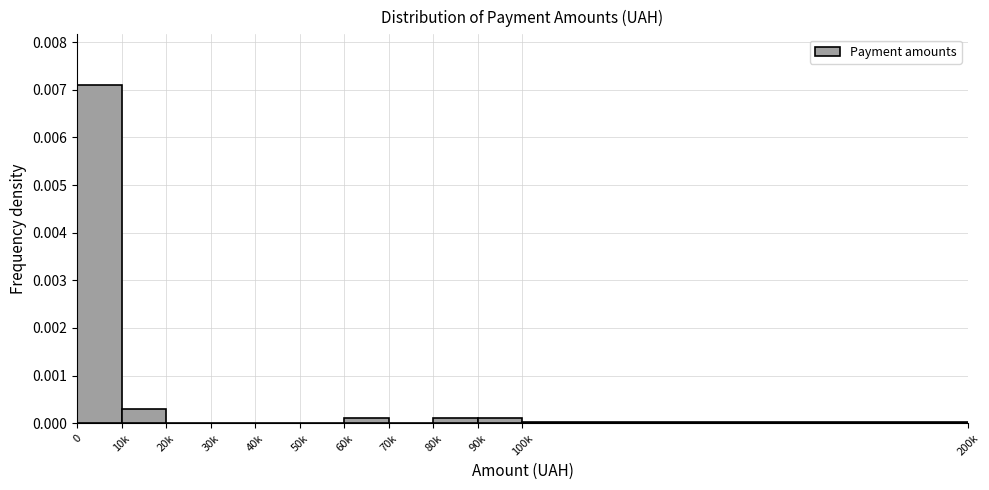

The value at 20k is 0.0. True or false?

True